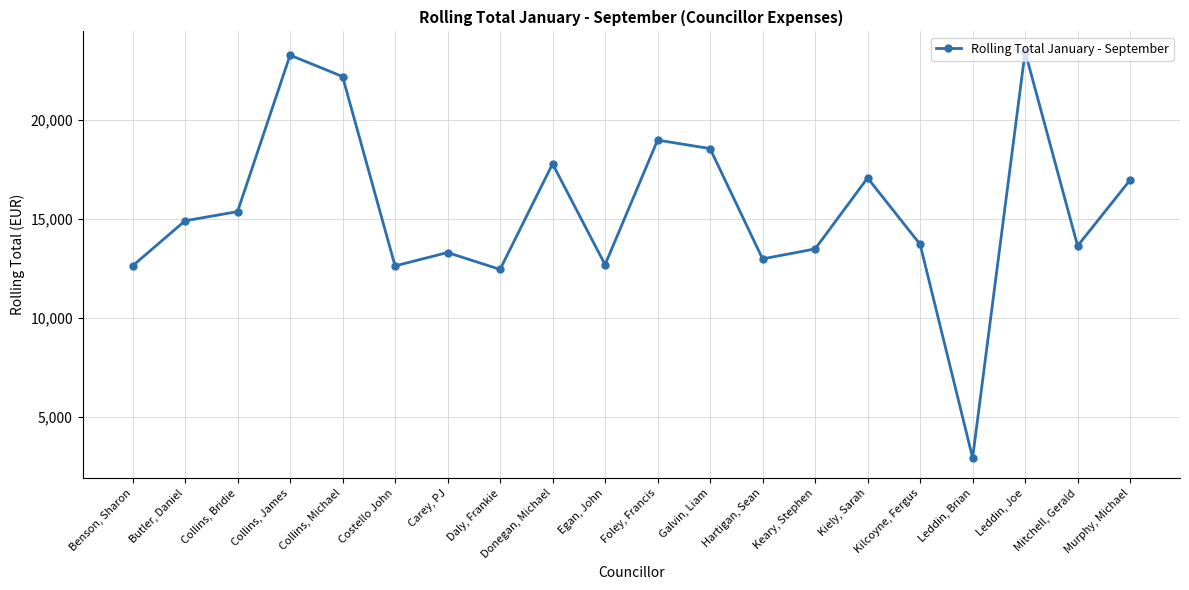

What is the smallest value displayed?

2930.4